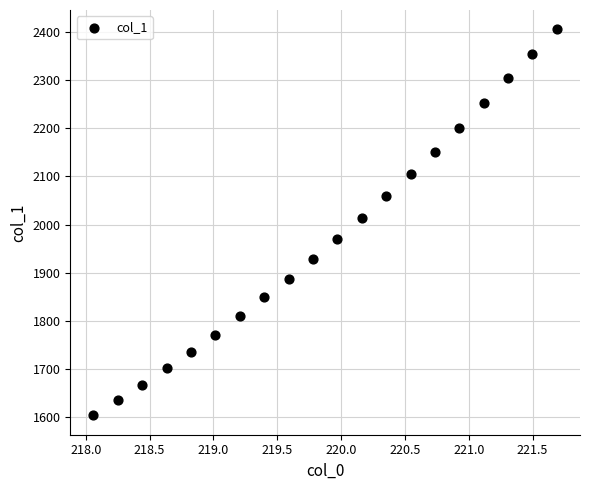

What is the range of X values (max minus min)?

3.6